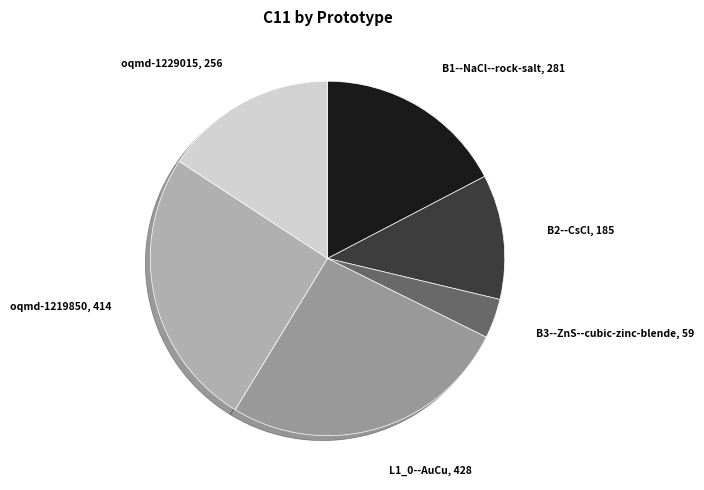

Which has a higher value, B1--NaCl--rock-salt or L1_0--AuCu?

L1_0--AuCu